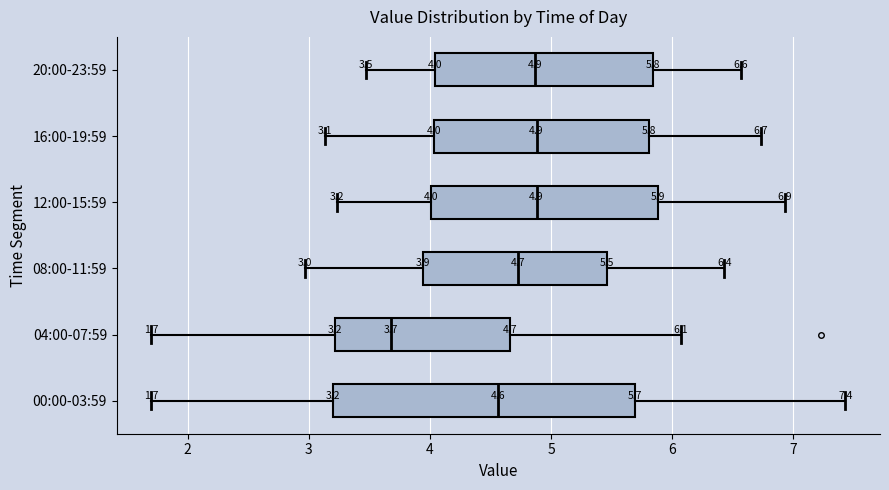

Which box's median line is the furthest to the left?

04:00-07:59